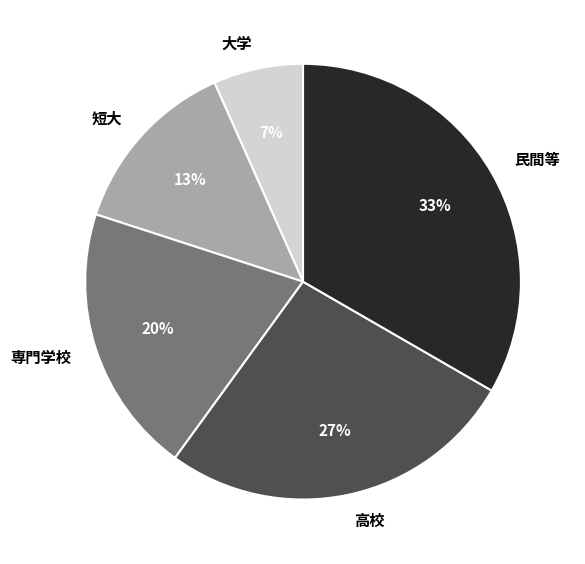

Do 専門学校 and 高校 together represent more than half of the pie?

No